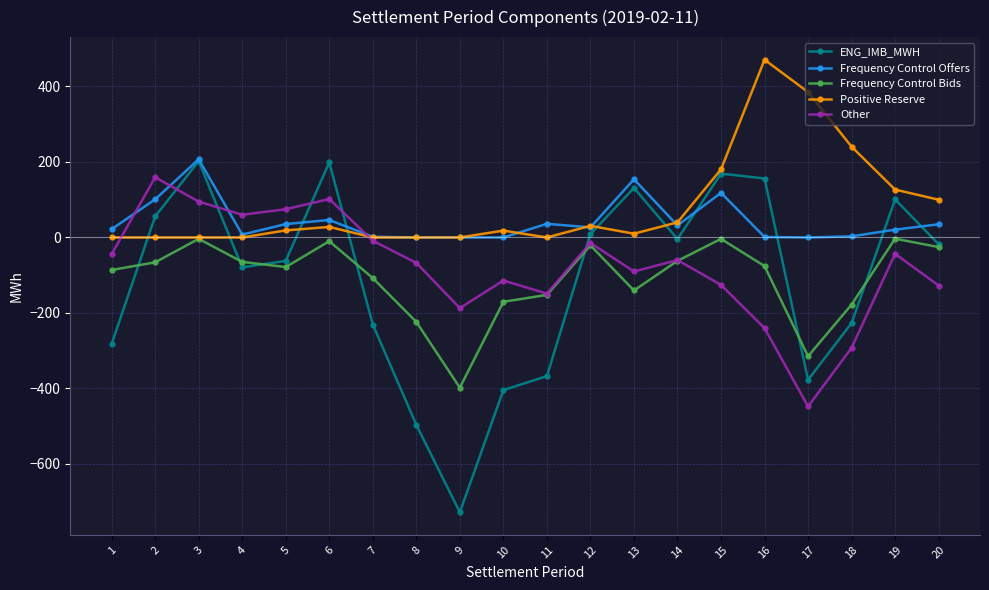

What is the smallest value displayed?

-728.0